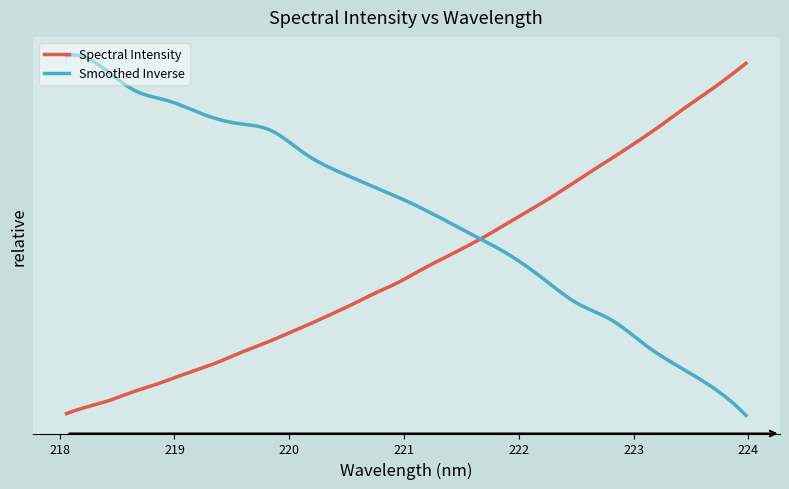

Does the chart have visible grid lines?

No